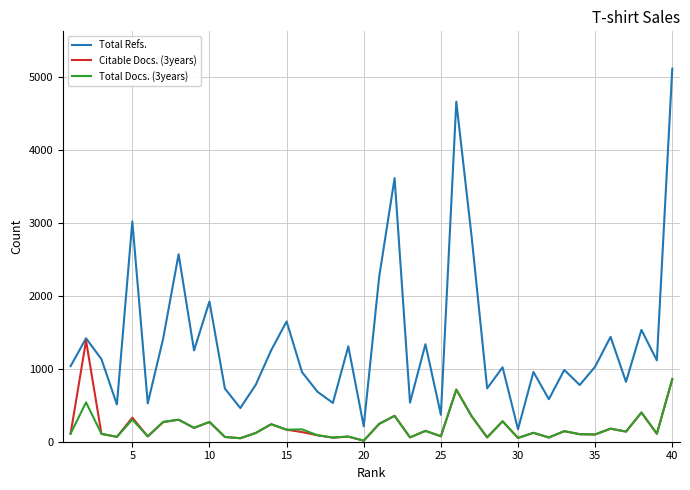

What is the maximum value for Total Refs.?

5118